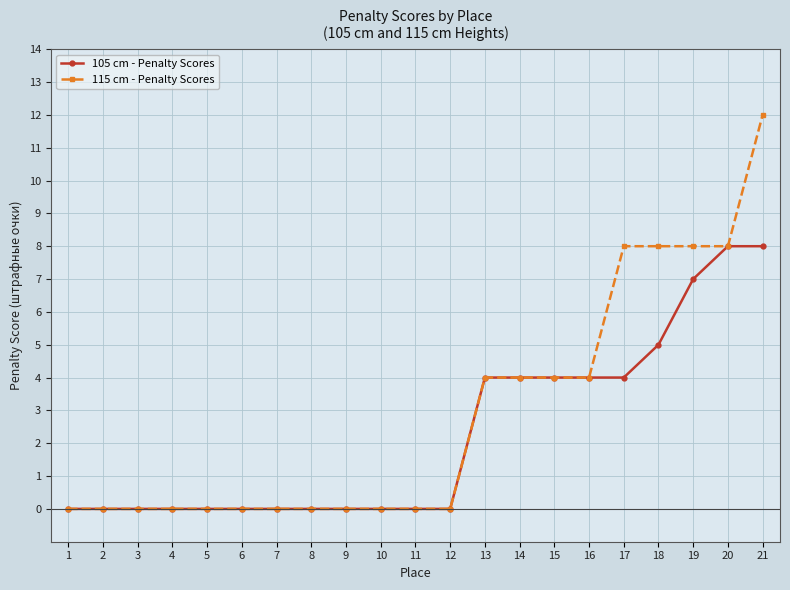

List the series in order of their peak value, highest first.

115 cm - Penalty Scores, 105 cm - Penalty Scores